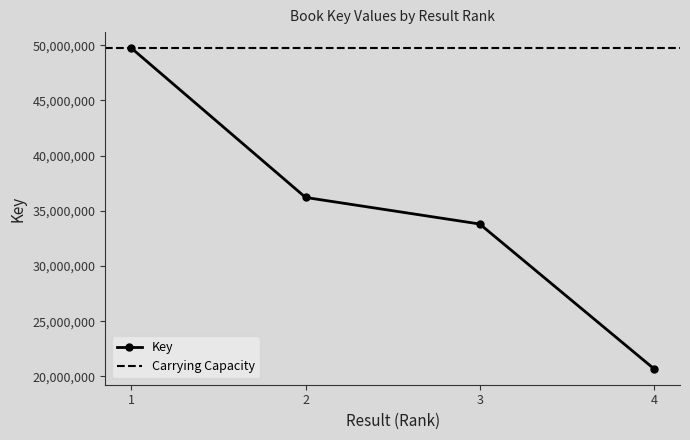

Is it true that the value at 2 is 36211303?

True